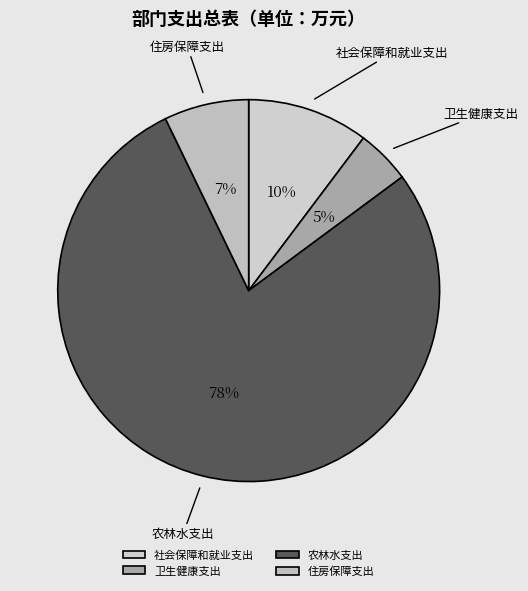

Rank the categories by value from lowest to highest.

卫生健康支出, 住房保障支出, 社会保障和就业支出, 农林水支出